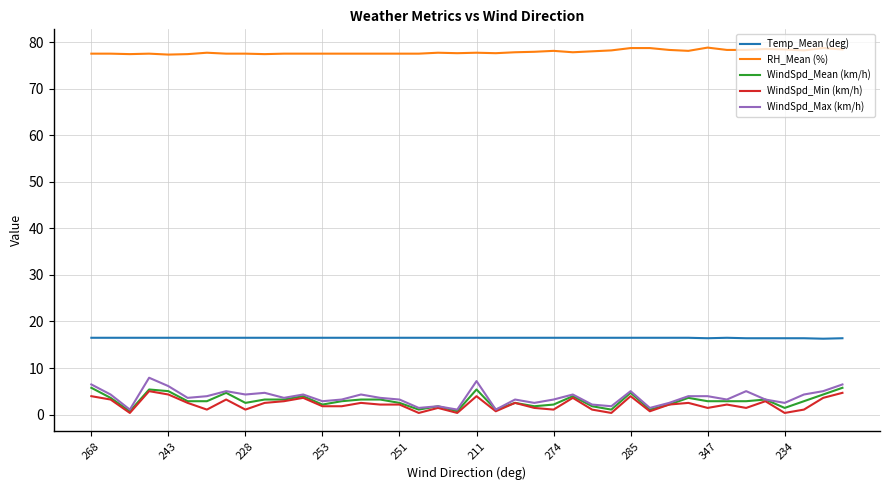

What is the maximum value for RH_Mean (%)?

78.8